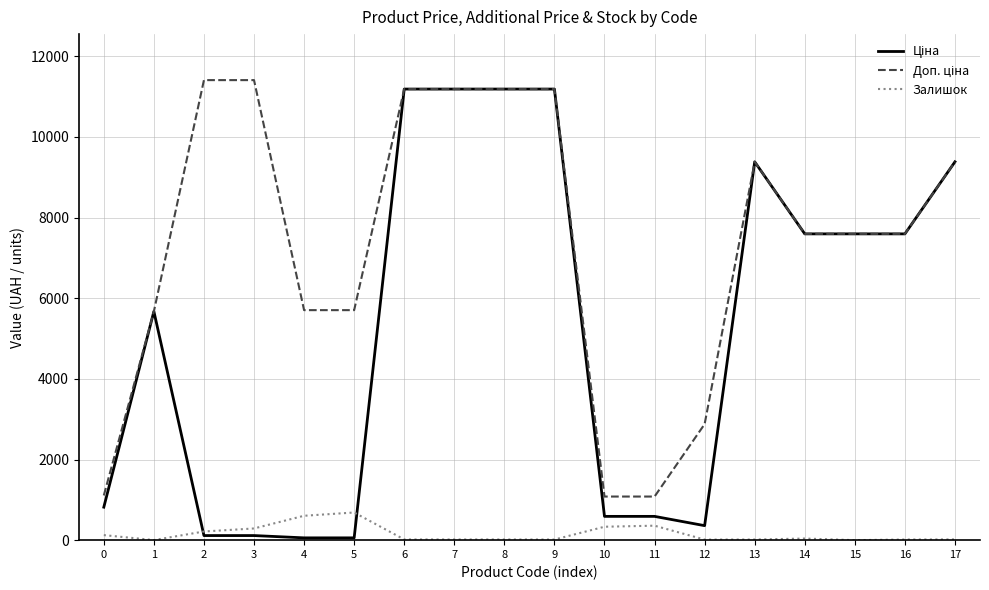

What is the maximum value shown in the chart?

11410.0